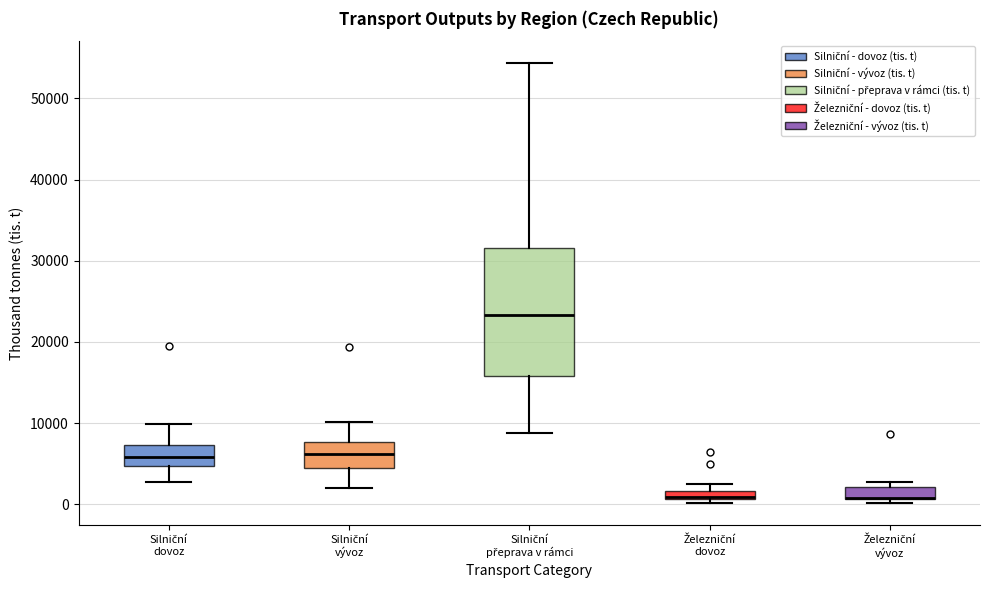

Which box is the tallest, from its lower edge to its upper edge?

Silniční přeprava v rámci